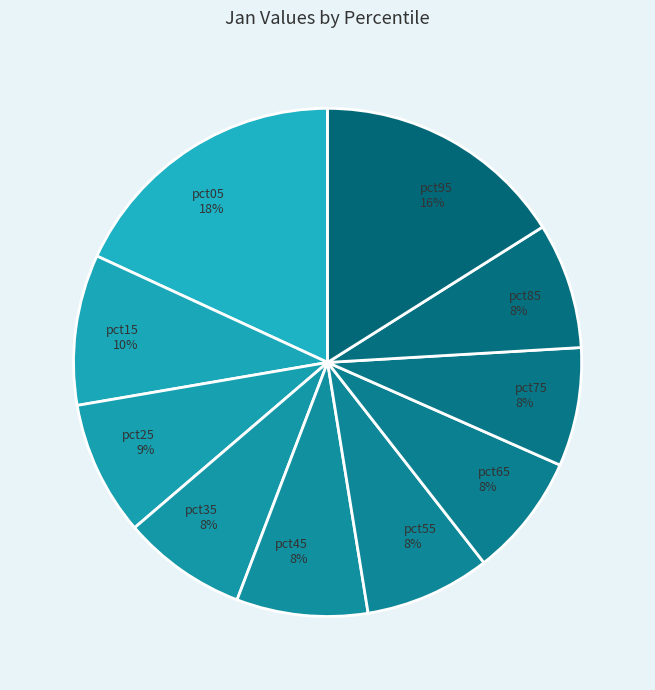

Combined, do pct55 and pct45 account for over 50%?

No